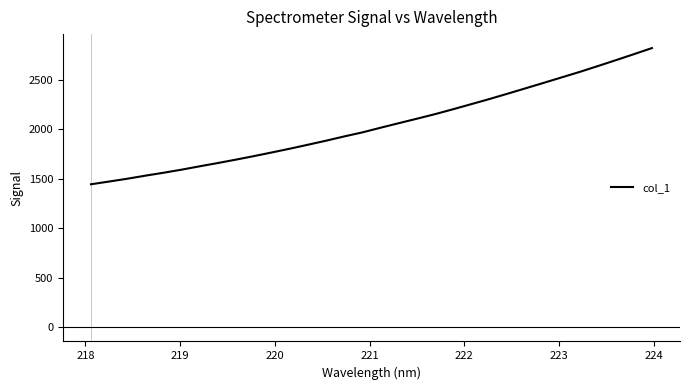

What is the difference between the maximum and minimum values?

1375.6